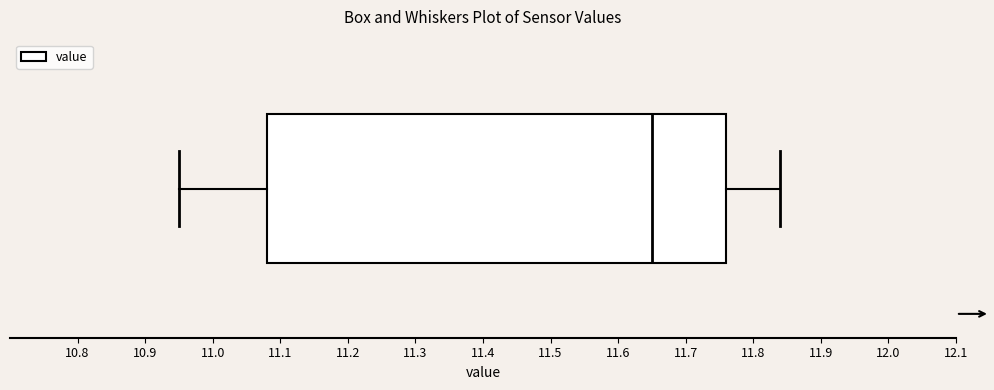

Transcribe this box plot: give where the median line is, the range the box spans, and where the two whiskers end, as read against the x-axis. The values are not printed on the chart, so give them approximately, as read against the axis.

median 11.65, box 11.08 to 11.76, whiskers 10.95 to 11.84